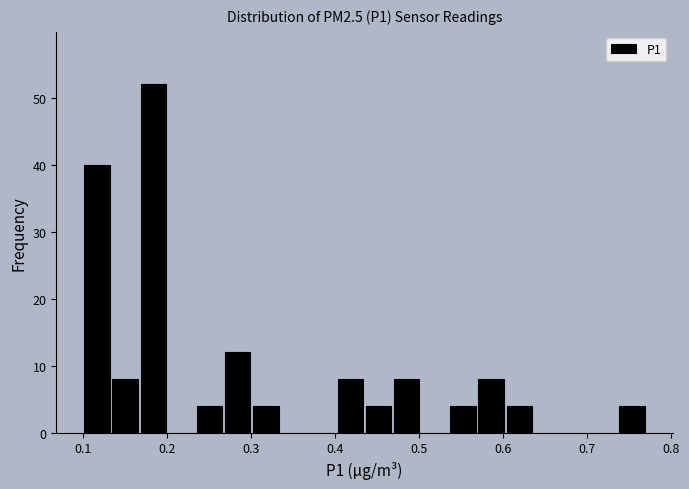

Read against the x-axis, roughly where is the centre of the tallest bar?

0.18